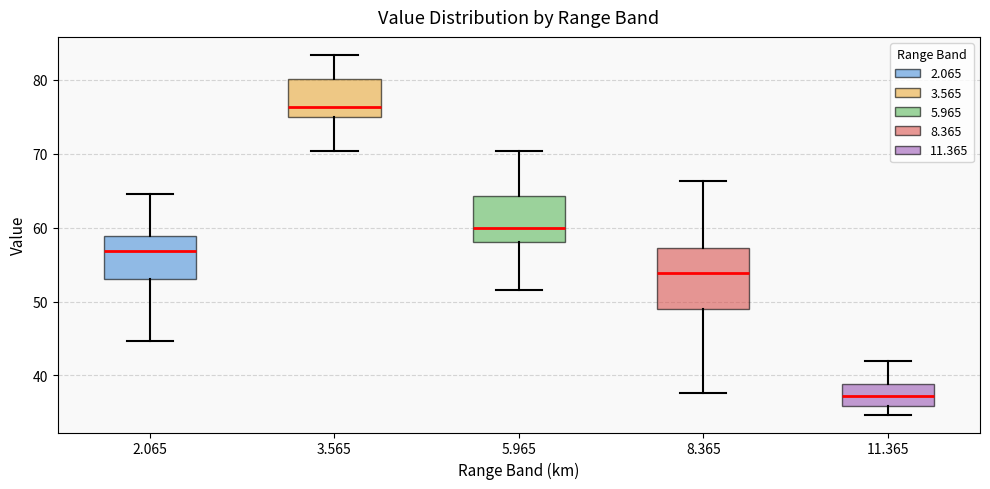

Reading left to right, read every box against the y-axis: the position of its median line, the range the box covers, and the ends of its whiskers. The values are not printed on the chart, so give them approximately, as read against the axis.

2.065: median 57, box 53 to 59, whiskers 45 to 65
3.565: median 76, box 75 to 80, whiskers 70 to 83
5.965: median 60, box 58 to 64, whiskers 52 to 70
8.365: median 54, box 49 to 57, whiskers 38 to 66
11.365: median 37, box 36 to 39, whiskers 35 to 42